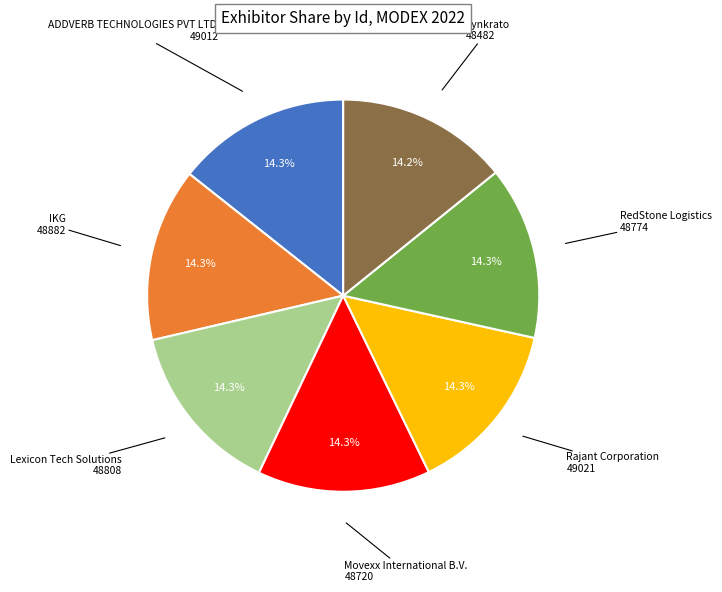

To the nearest percent, what is the average slice percentage?

14%